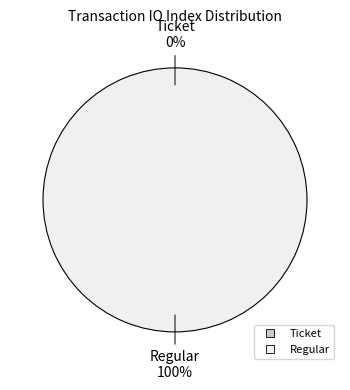

Which slice is the largest?

Regular